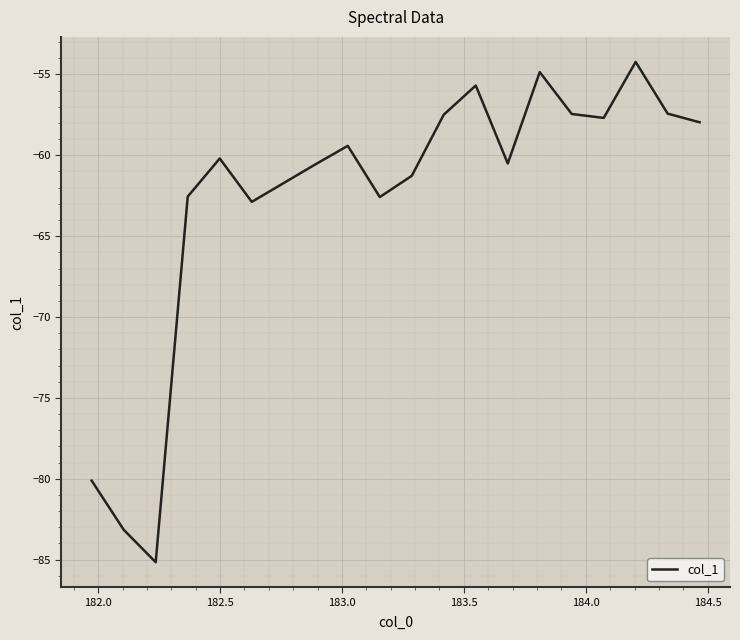

How many interior local valleys (lower than both neighbors) does the data have?

5